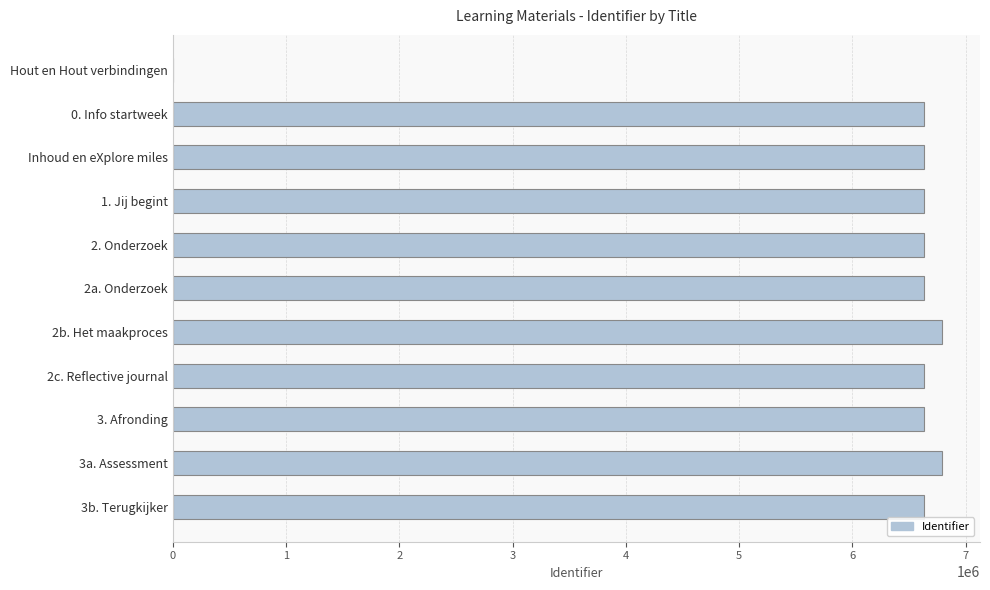

What is the greatest value displayed?

6786384